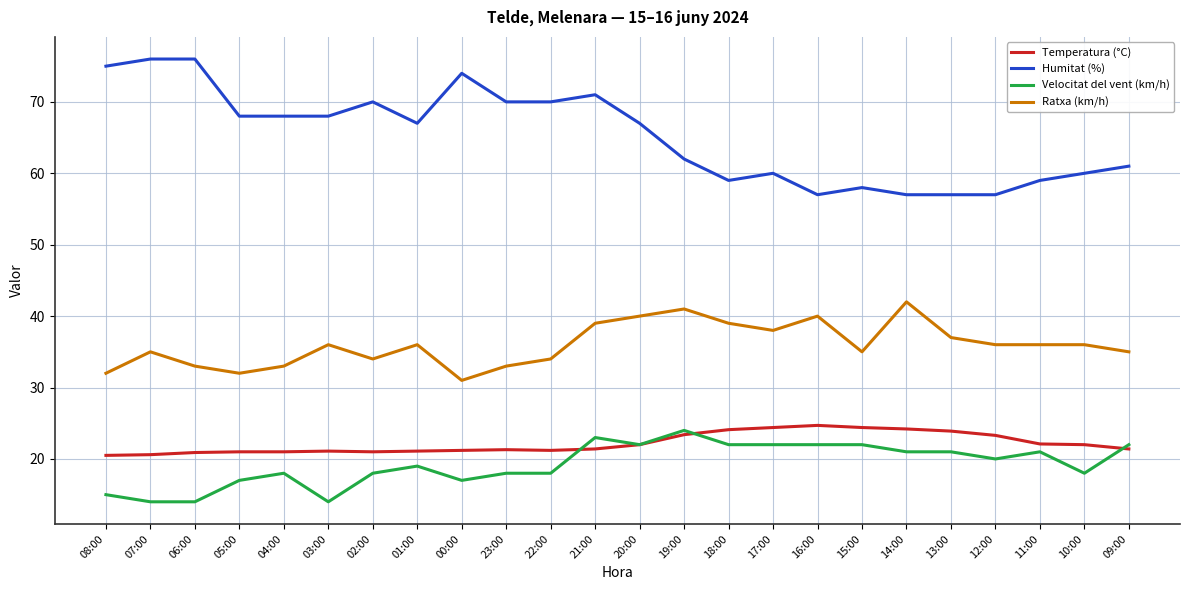

What is the approximate value of Humitat (%) at 06:00?

76.0